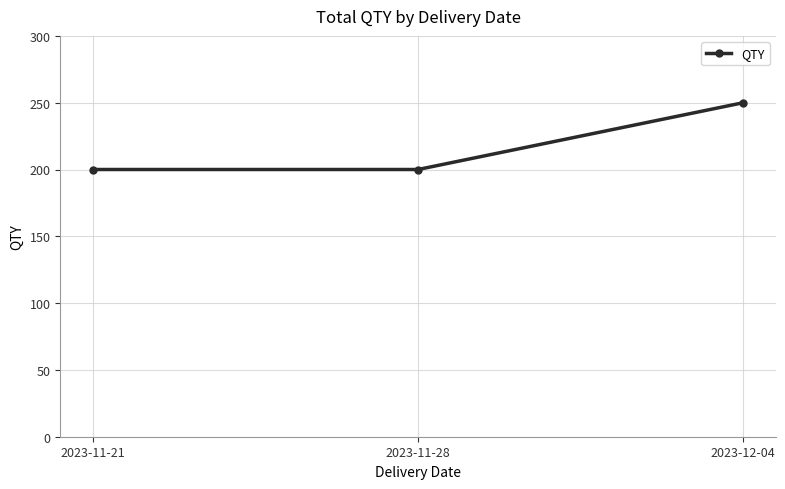

Reading left to right, what are all the values shown in this chart?

2023-11-21=200	2023-11-28=200	2023-12-04=250